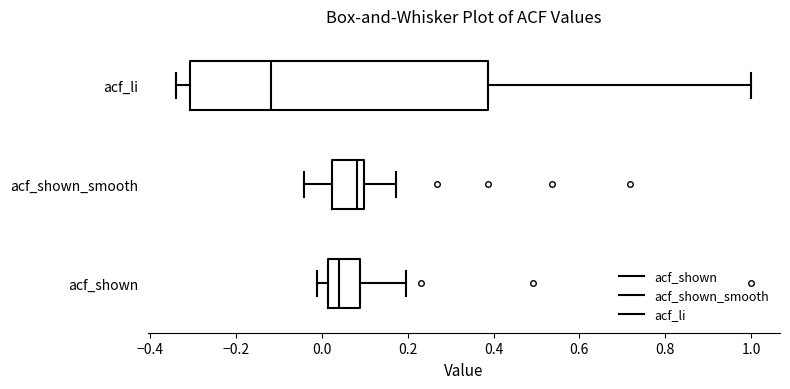

Reading bottom to top, transcribe this box plot: for each box, give where its median line is, the range the box spans, and where its two whiskers end, as read against the x-axis. The values are not printed on the chart, so give them approximately, as read against the axis.

acf_shown: median 0.04, box 0.02 to 0.10, whiskers -0.02 to 0.20
acf_shown_smooth: median 0.08, box 0.02 to 0.10, whiskers -0.04 to 0.18
acf_li: median -0.12, box -0.30 to 0.38, whiskers -0.34 to 1.00